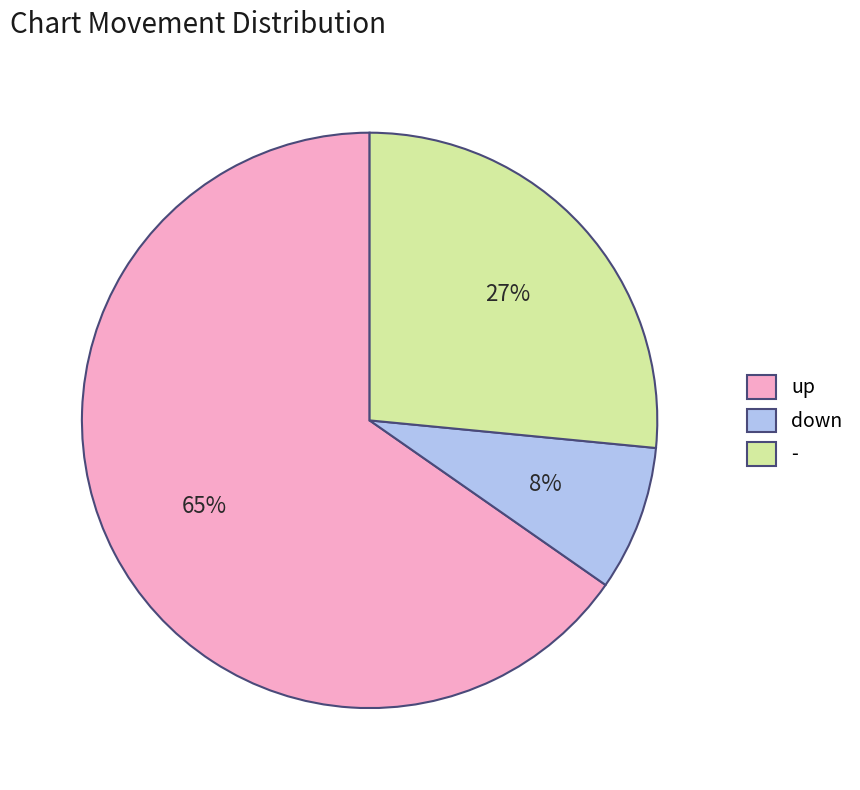

To the nearest percent, what is the difference between the largest and smallest slice percentages?

57%